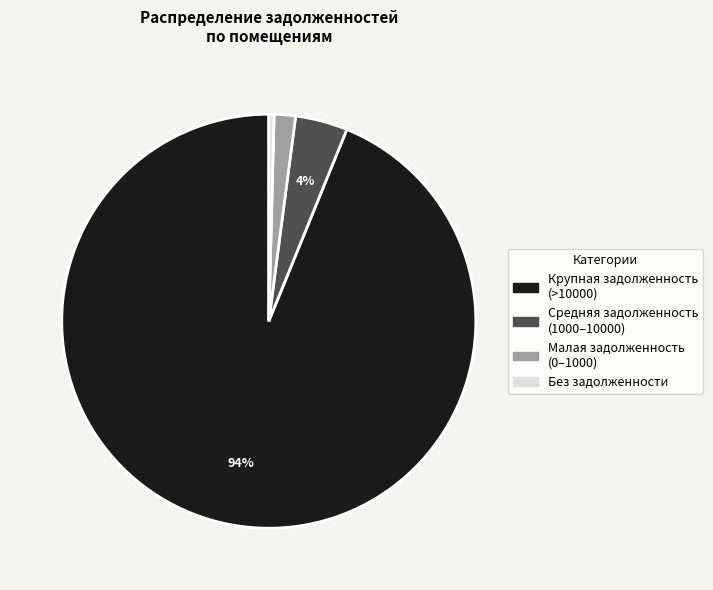

Does any single category account for the majority?

Yes